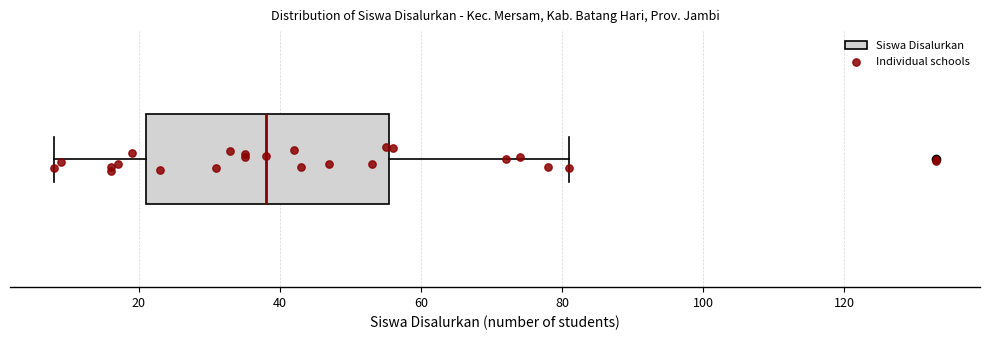

Where is the right edge of the box on the x-axis? The values are not printed on the chart, so give them approximately, as read against the axis.

56